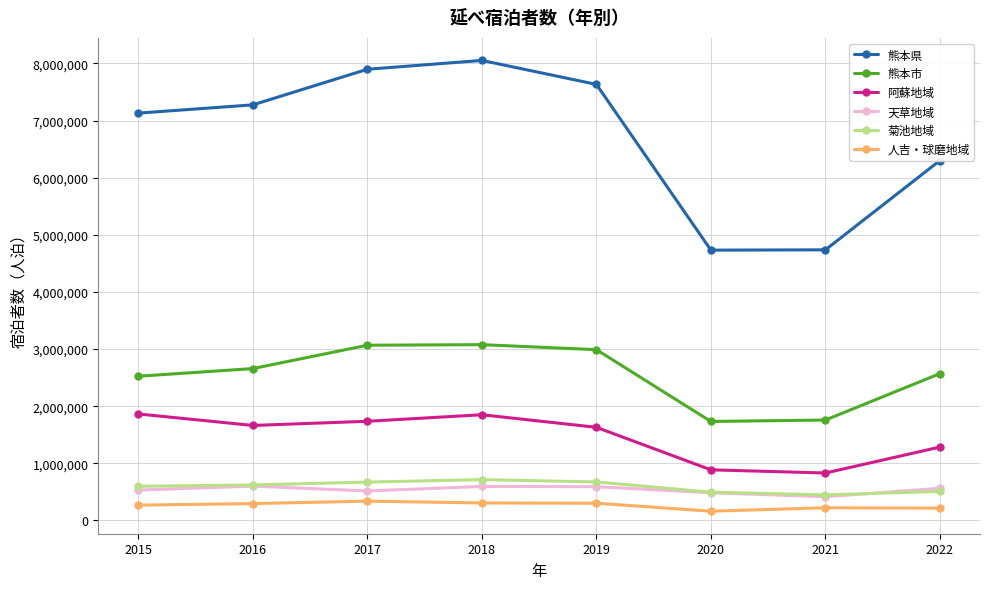

What is the average value of the 天草地域 series?

535973